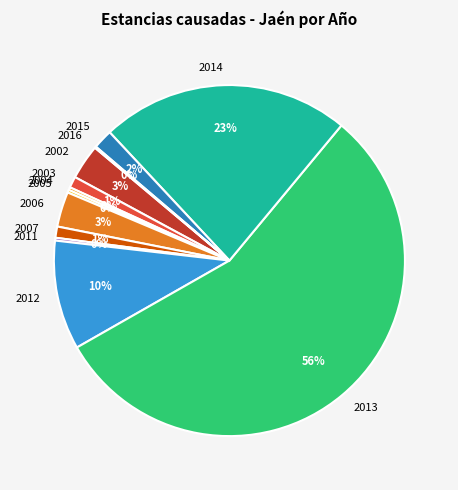

Is the sum of 2003 and 2015 greater than half?

No